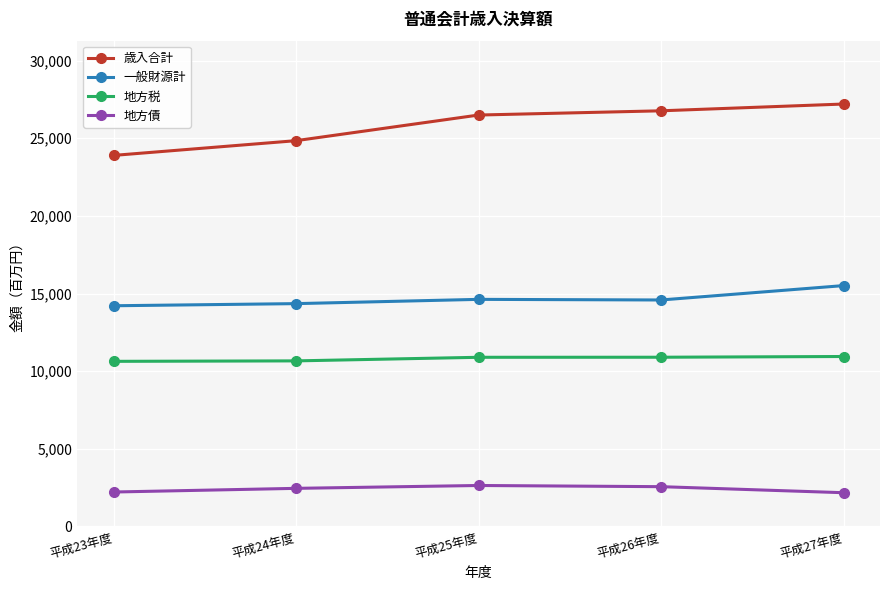

Does the chart have visible grid lines?

Yes